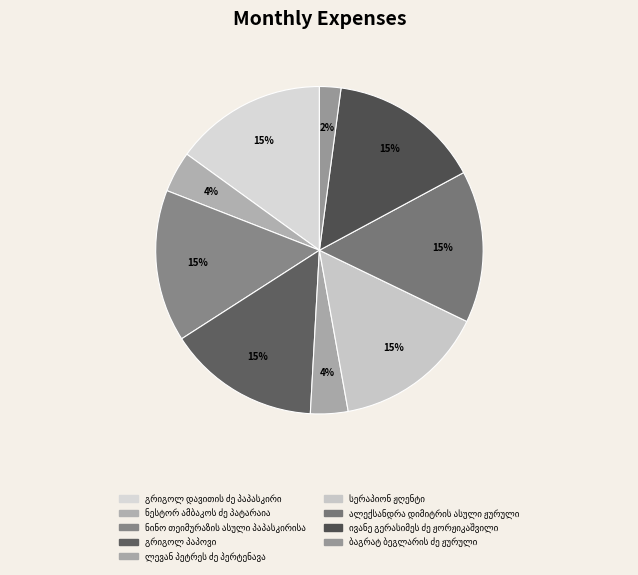

True or false: ბაგრატ ბეგლარის ძე ჟურული accounts for 2% of the total.

True